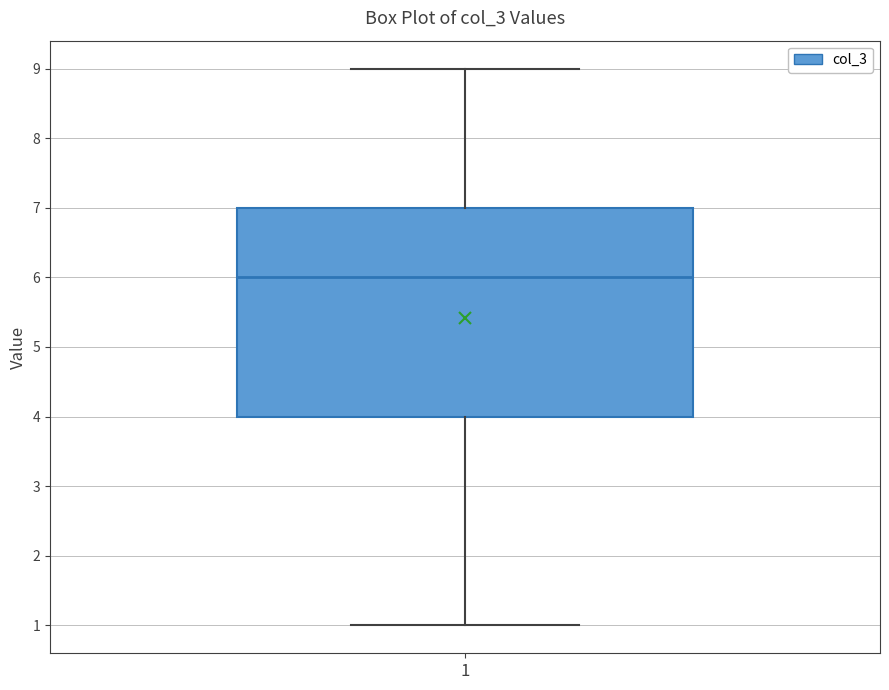

Read this box plot against the y-axis: the position of the median line, the range covered by the box, and the ends of both whiskers. The values are not printed on the chart, so give them approximately, as read against the axis.

median 6, box 4 to 7, whiskers 1 to 9